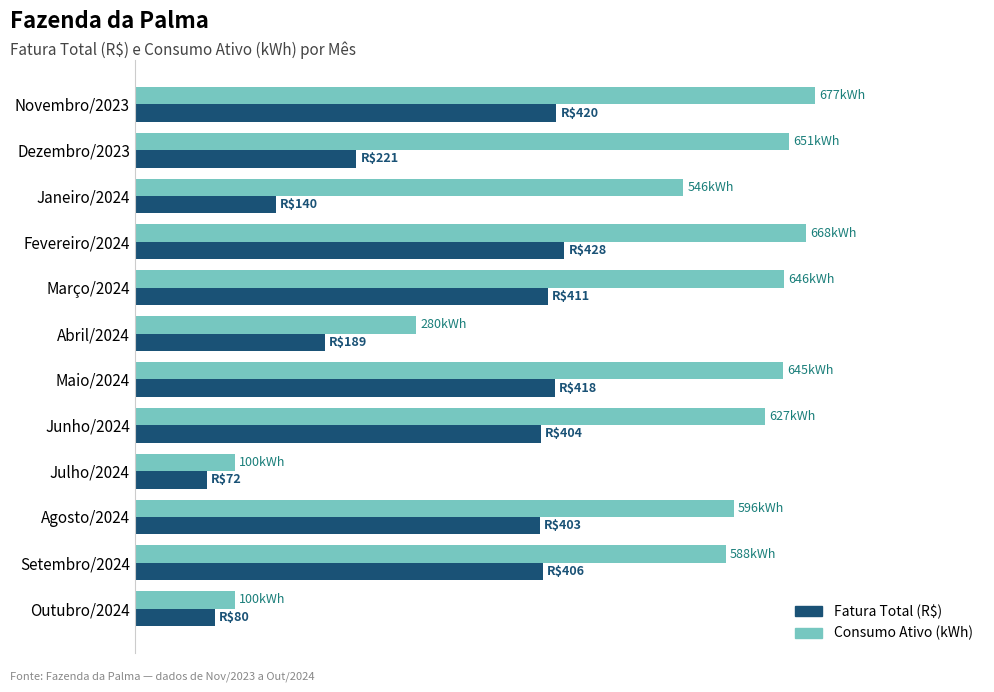

What are all the series names shown in the legend?

Fatura Total (R$), Consumo Ativo (kWh)